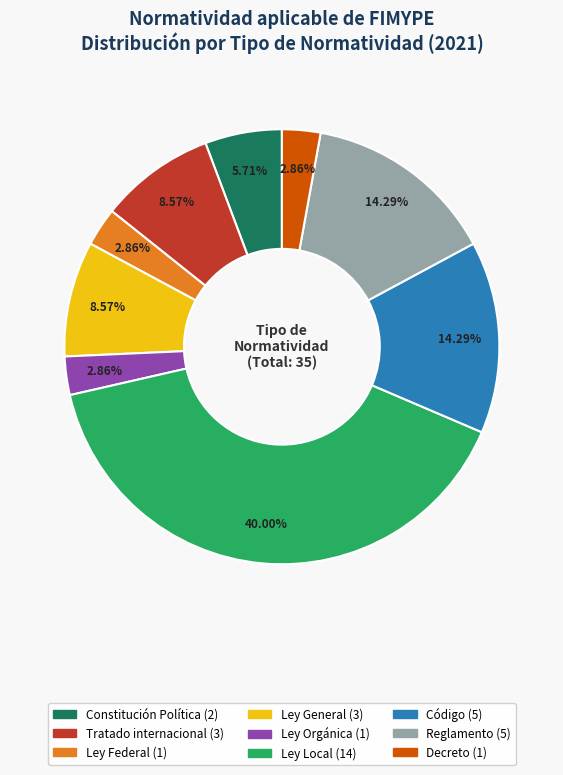

The Código slice represents 25% of the pie. True or false?

False